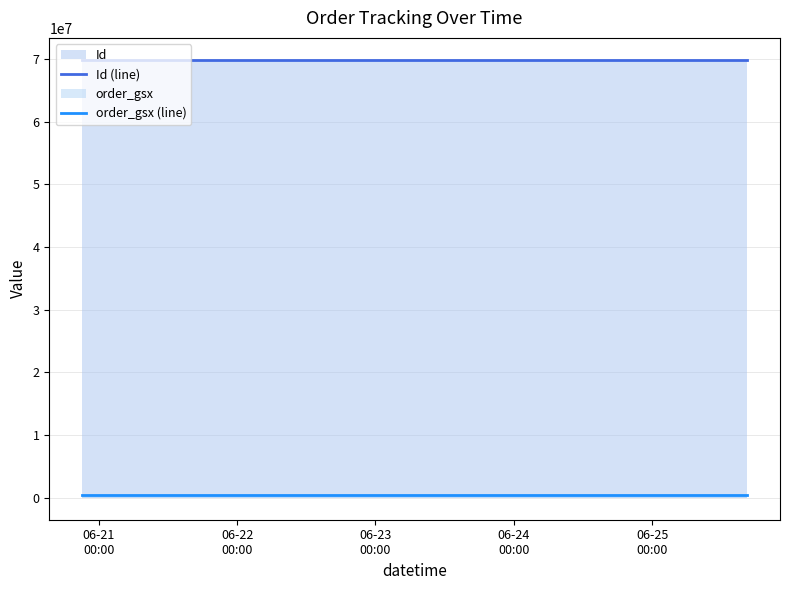

What is the sum of all Id (line) values?

279444430